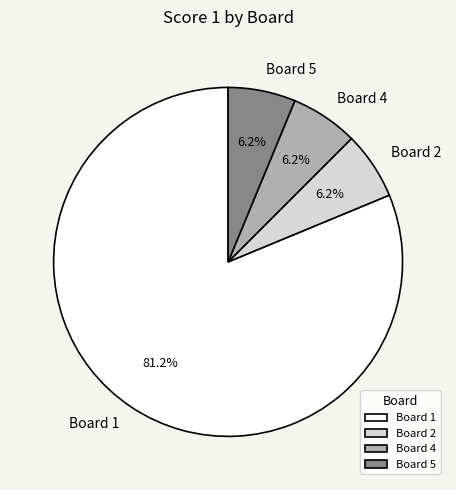

Combined, do Board 4 and Board 5 account for over 50%?

No